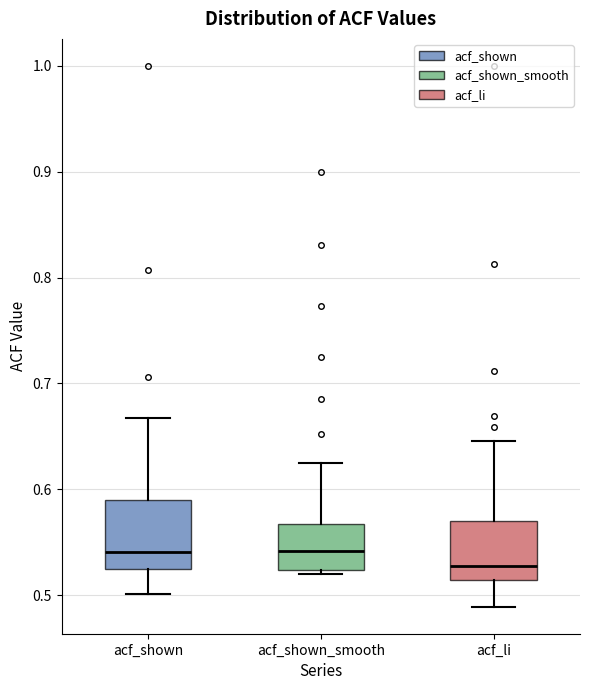

Reading left to right, transcribe this box plot: for each box, give where its median line is, the range the box spans, and where its two whiskers end, as read against the y-axis. The values are not printed on the chart, so give them approximately, as read against the axis.

acf_shown: median 0.54, box 0.52 to 0.59, whiskers 0.50 to 0.67
acf_shown_smooth: median 0.54, box 0.52 to 0.57, whiskers 0.52 (just below the box's lower edge) to 0.63
acf_li: median 0.53, box 0.51 to 0.57, whiskers 0.49 to 0.65